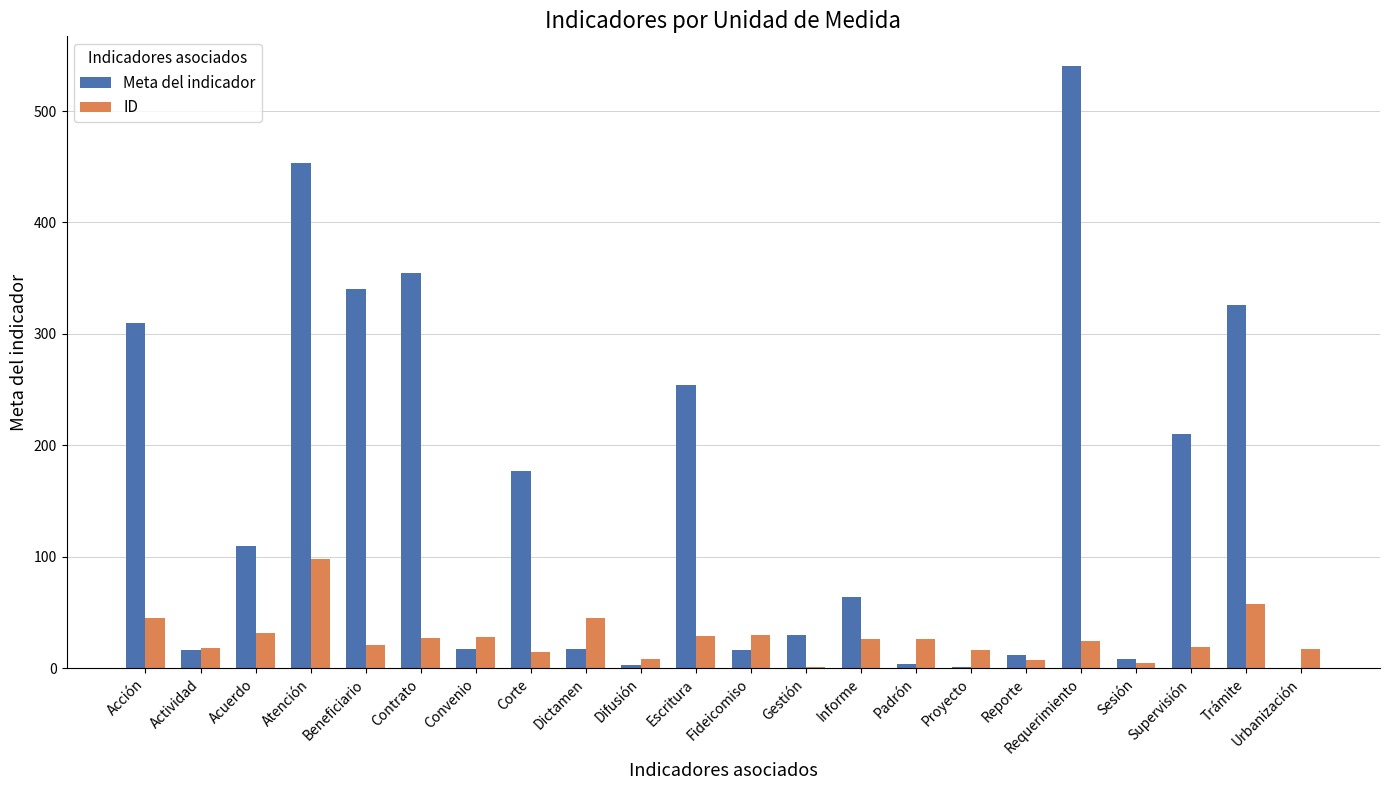

What is the sum of all Meta del indicador values?

3263